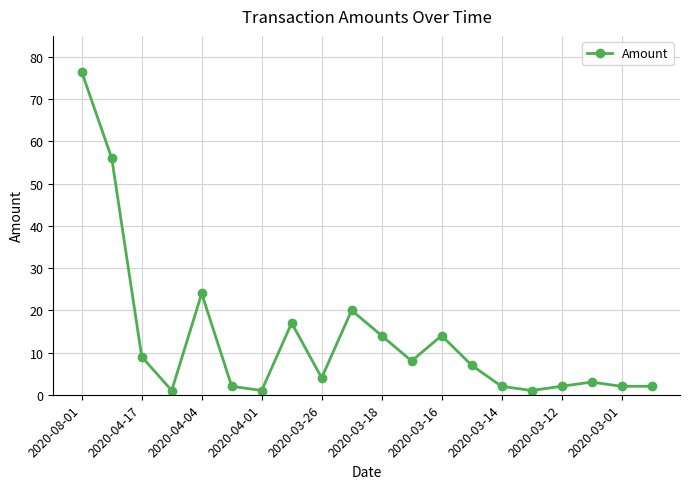

What is the greatest value displayed?

76.5